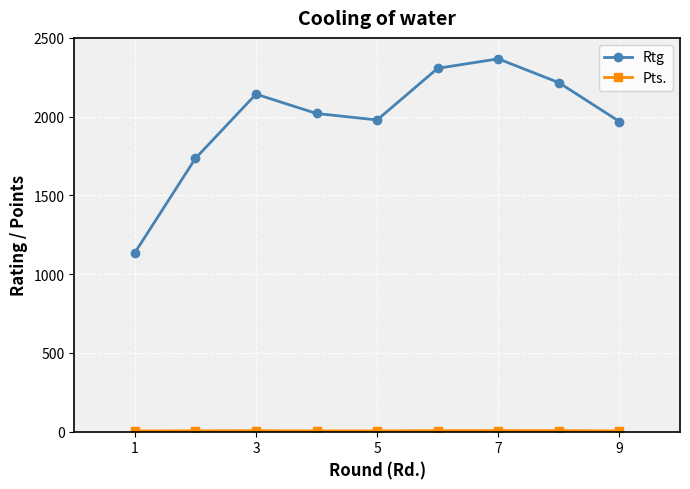

Which series has the largest total across all categories?

Rtg